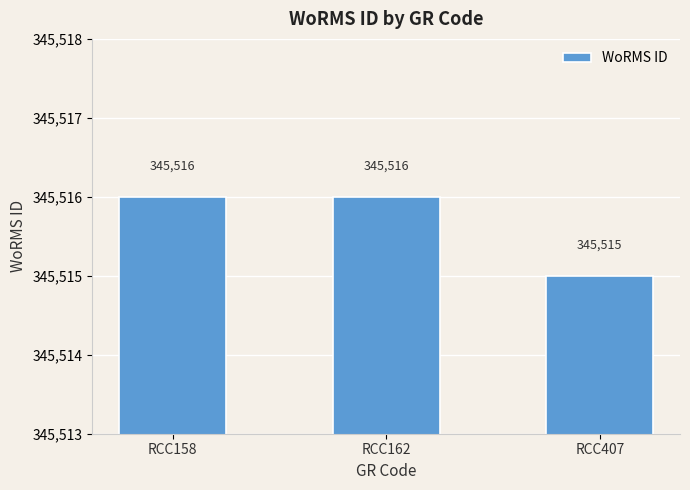

Is it true that the value at RCC407 is 345515?

True